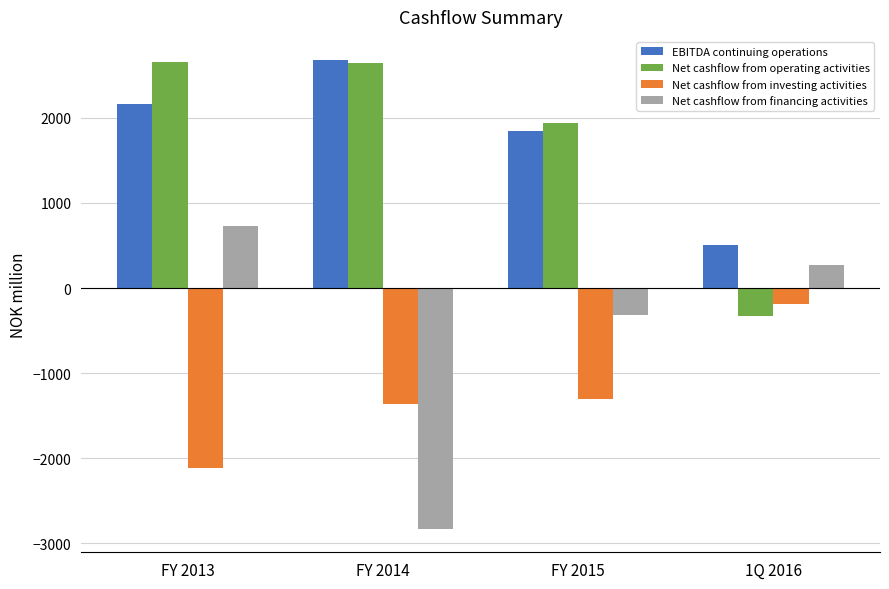

How many bars are there in each group?

4